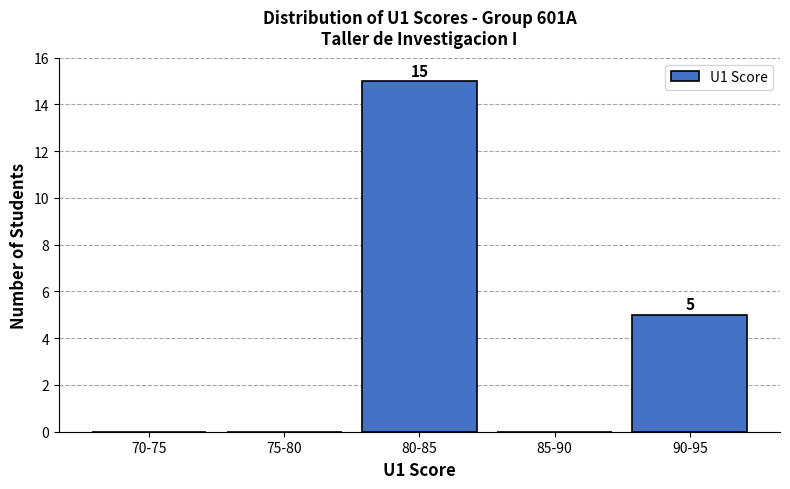

Reading left to right, what are all the values shown in this chart?

70-75=0	75-80=0	80-85=15	85-90=0	90-95=5